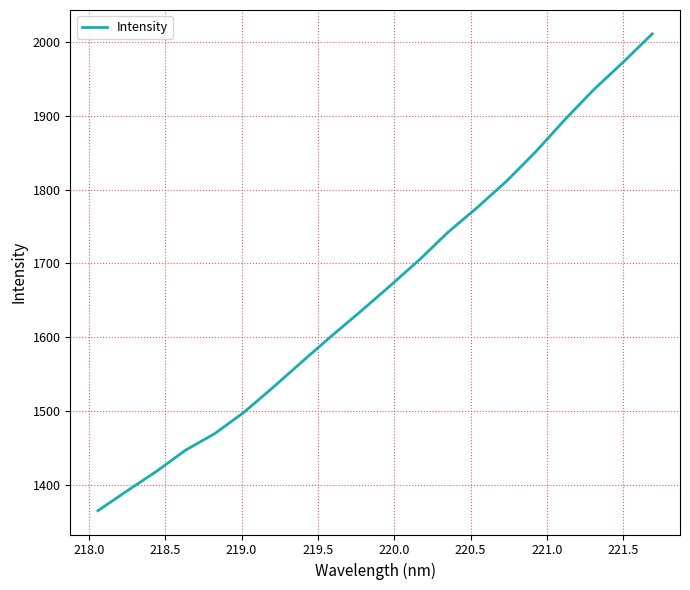

What is the greatest value displayed?

2011.0